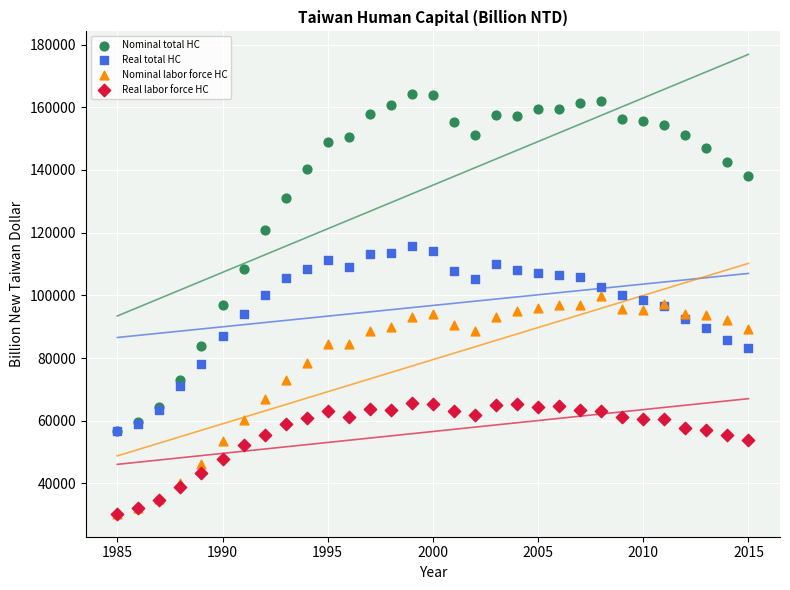

Which series has the largest Y range (max minus min)?

Nominal total HC